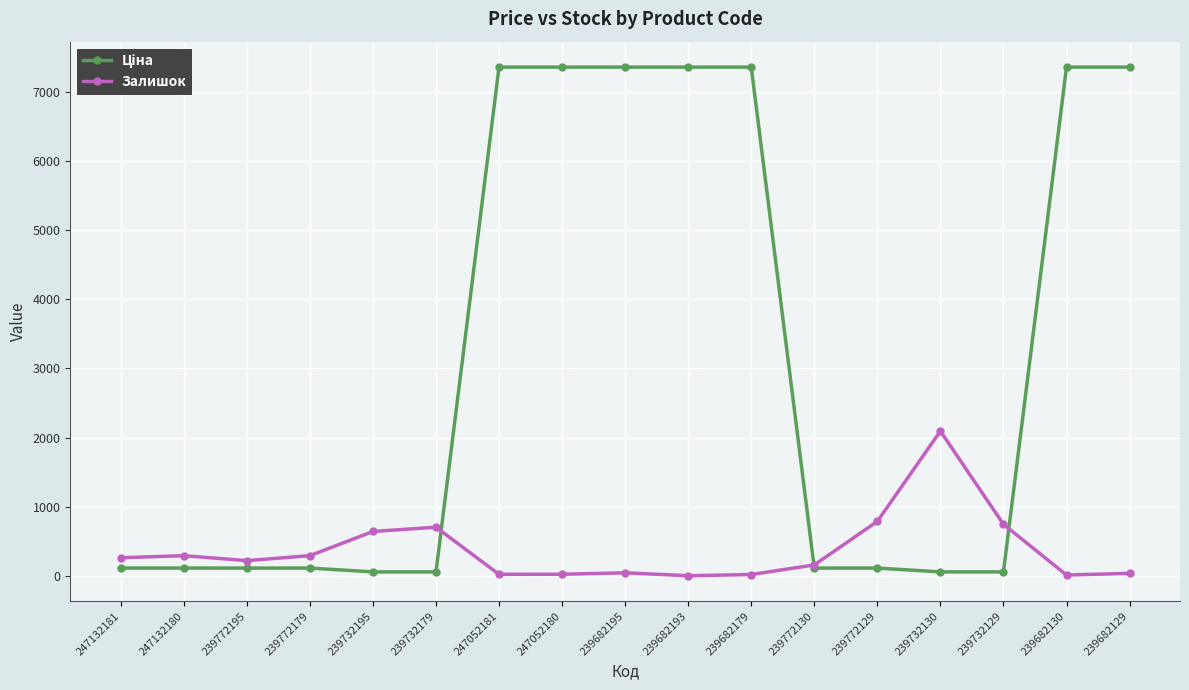

What is the total value across all series at 239772195?

328.6